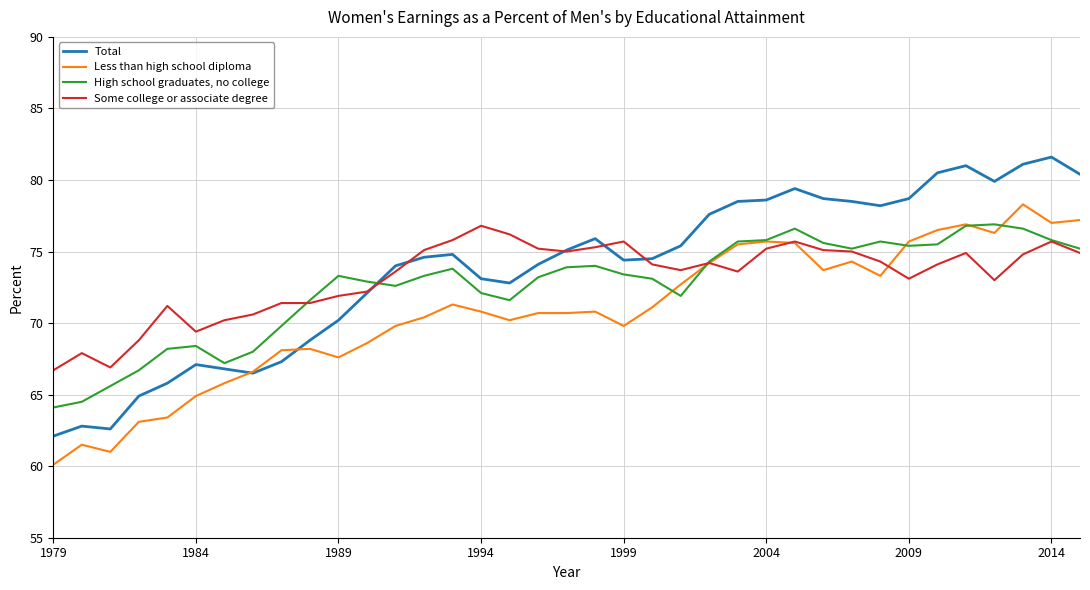

What is the smallest value displayed?

60.1